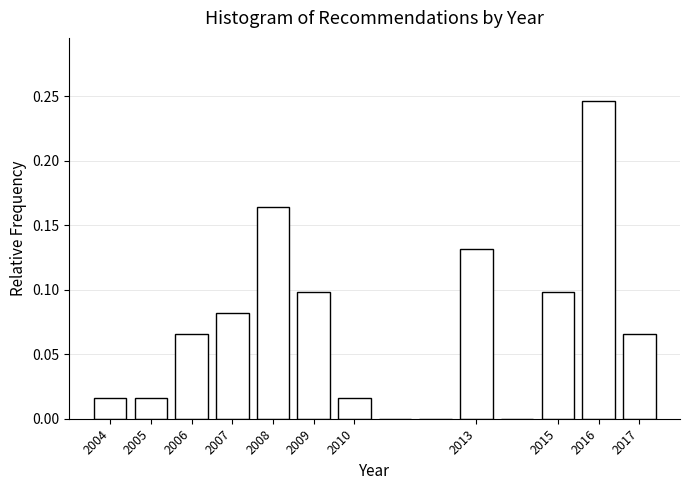

Reading left to right, list every bar in this chart as the range it spans on the x-axis followed by its height. The values are not printed on the chart, so give them approximately, as read against the axis.

2003.5 to 2004.5: 0.015
2004.5 to 2005.5: 0.015
2005.5 to 2006.5: 0.065
2006.5 to 2007.5: 0.080
2007.5 to 2008.5: 0.165
2008.5 to 2009.5: 0.100
2009.5 to 2010.5: 0.015
2010.5 to 2011.5: 0
2011.5 to 2012.5: 0
2012.5 to 2013.5: 0.130
2013.5 to 2014.5: 0
2014.5 to 2015.5: 0.100
2015.5 to 2016.5: 0.245
2016.5 to 2017.5: 0.065